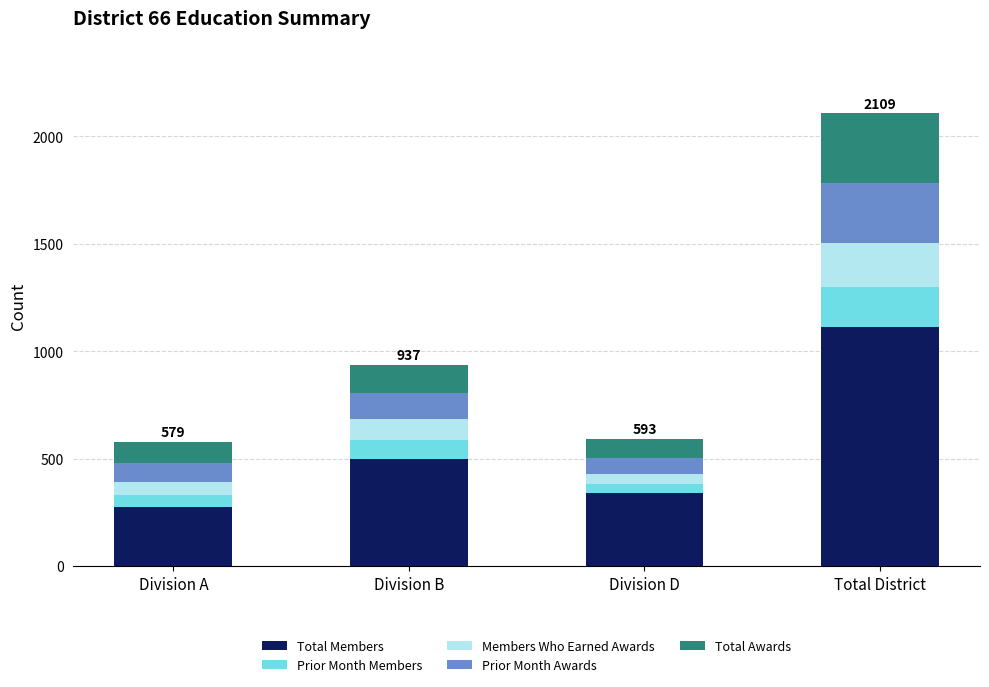

The value of Total Members at Division A is 415. True or false?

False